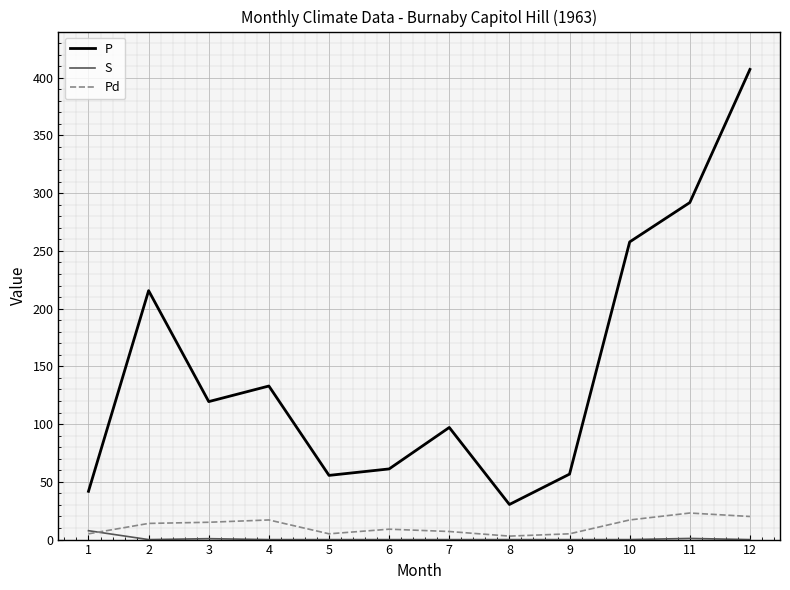

Which label corresponds to the largest value in the chart?

12